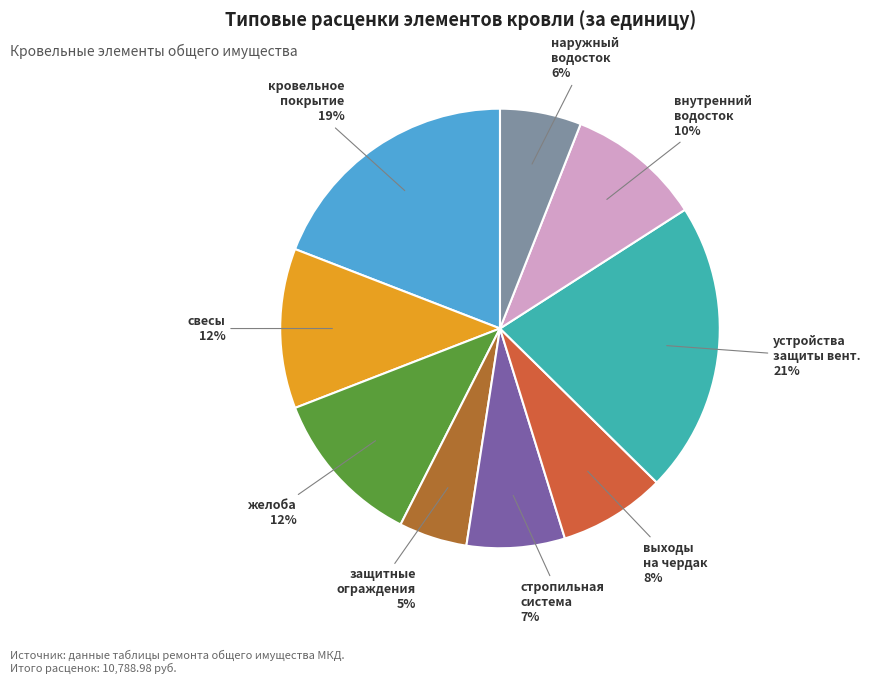

Count the number of slices in the pie.

9